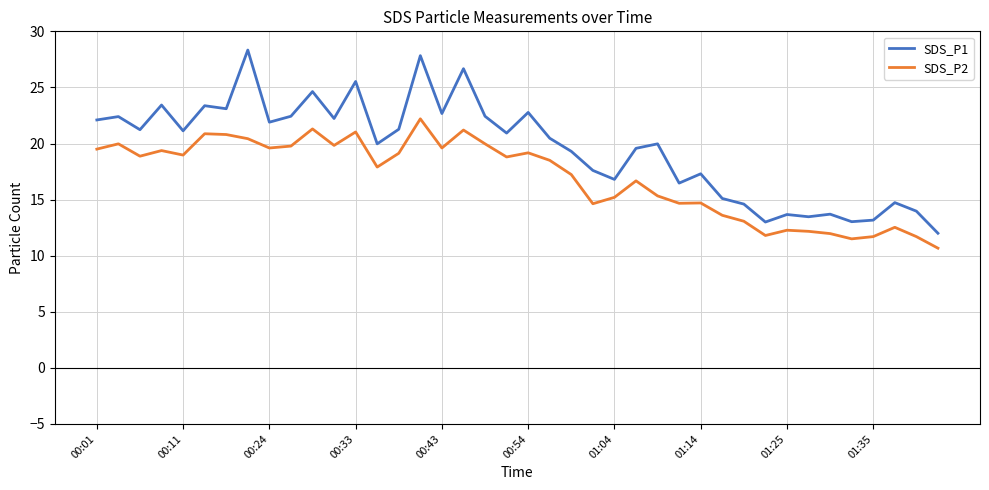

True or false: SDS_P1 and SDS_P2 cross at least once.

False